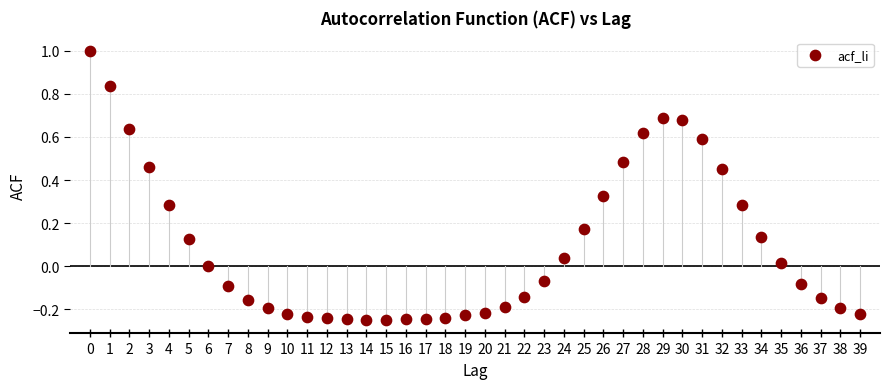

Count the number of points in this scatter plot.

40